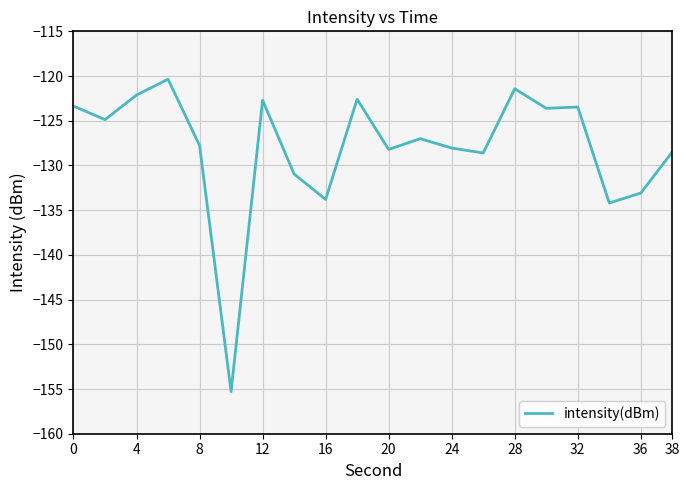

What is the difference between the maximum and second lowest values?

13.8